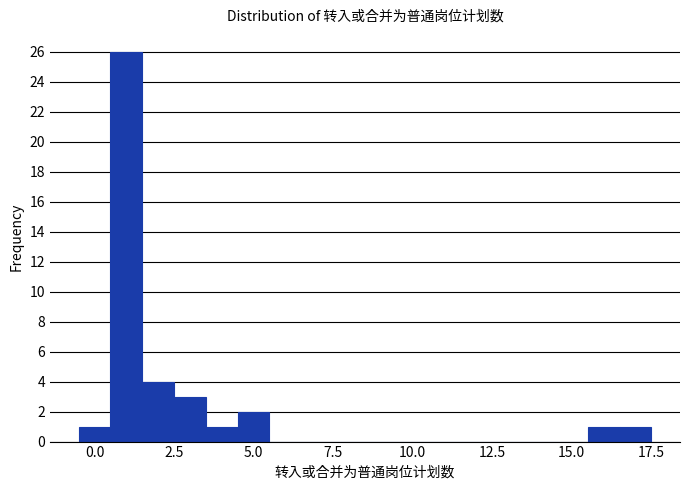

Read against the x-axis, roughly where is the centre of the tallest bar?

1.0